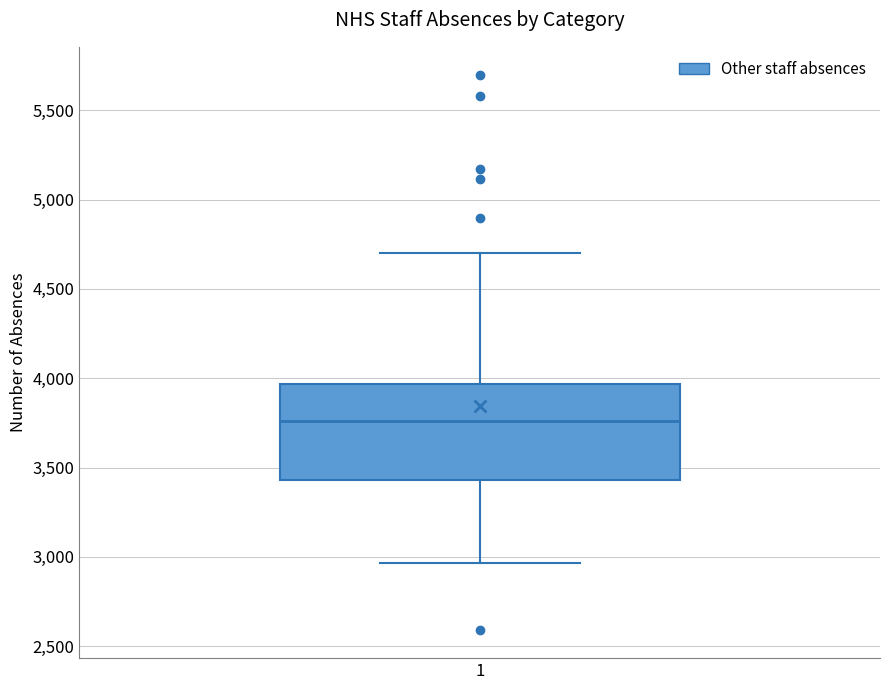

Read this box plot against the y-axis: the position of the median line, the range covered by the box, and the ends of both whiskers. The values are not printed on the chart, so give them approximately, as read against the axis.

median 3750, box 3450 to 3950, whiskers 2950 to 4700